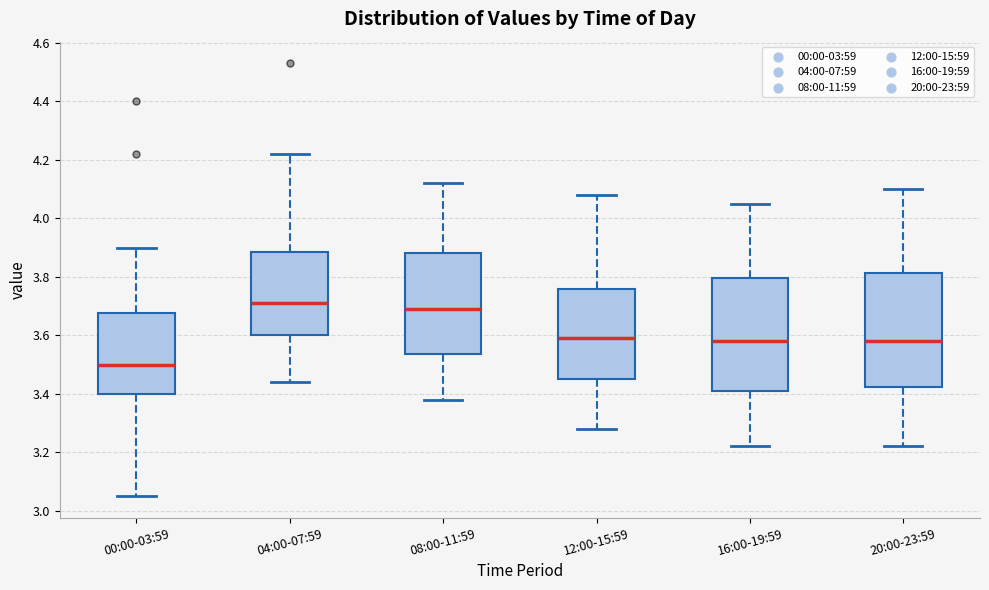

Where does the median line of the box for 00:00-03:59 sit on the y-axis? The values are not printed on the chart, so give them approximately, as read against the axis.

3.50